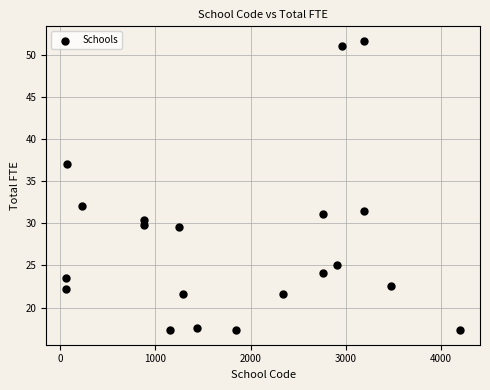

What Y value in the scatter plot is closest to 34?

32.1